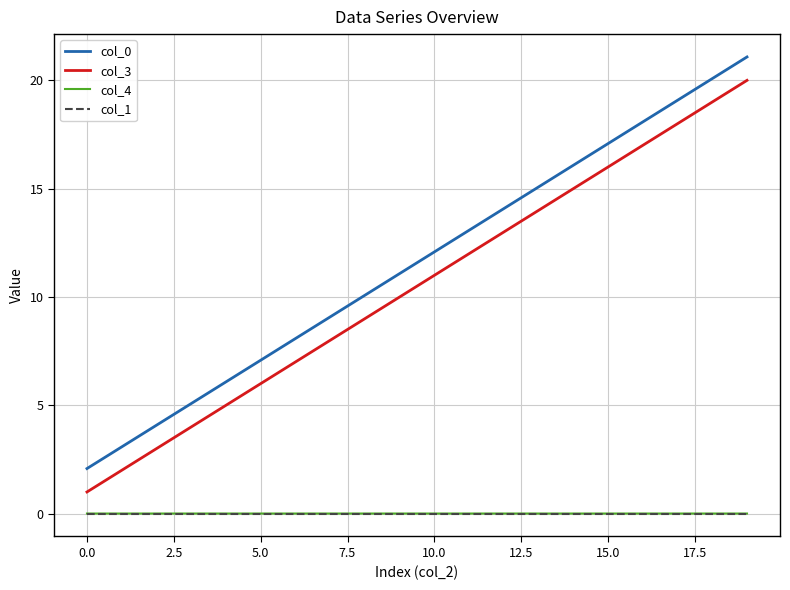

True or false: col_3 and col_4 cross at least once.

False